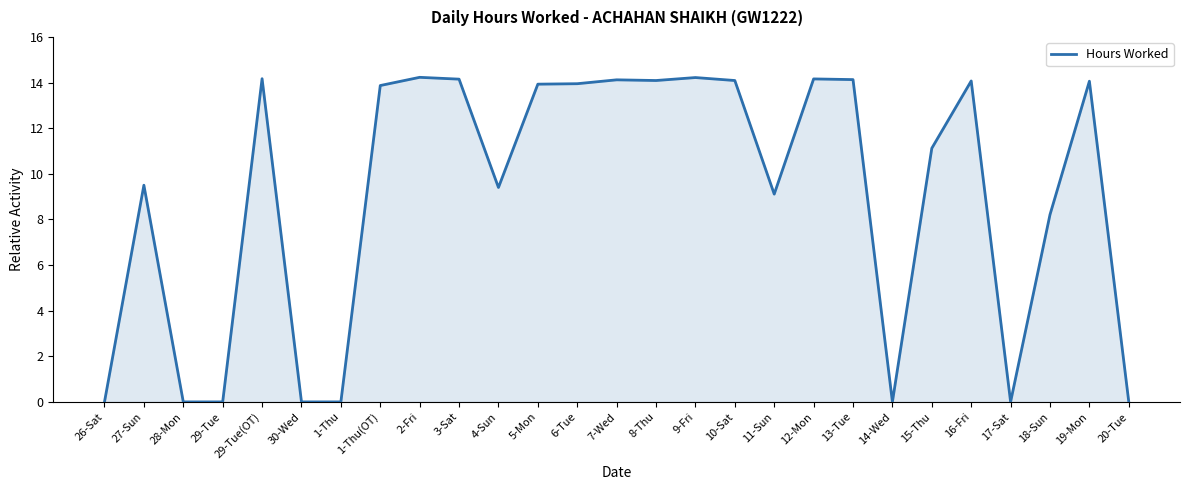

Where is the data nearest to the value 7?

18-Sun